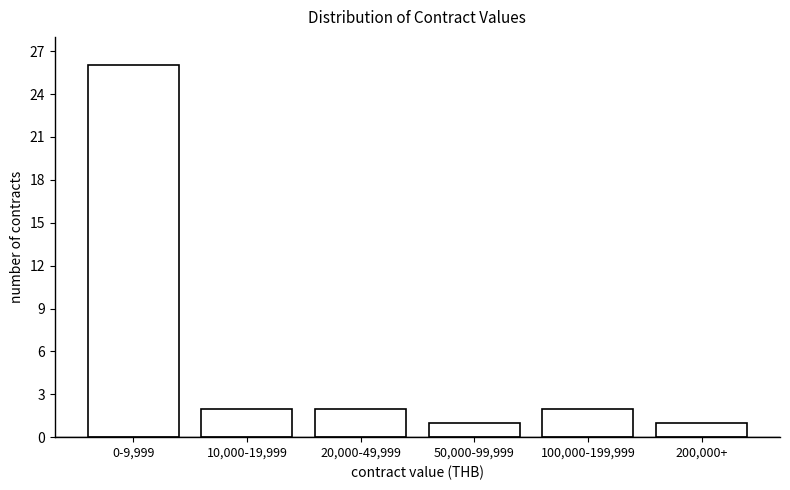

Reading left to right, transcribe all the data shown in this chart.

0-9,999=26	10,000-19,999=2	20,000-49,999=2	50,000-99,999=1	100,000-199,999=2	200,000+=1